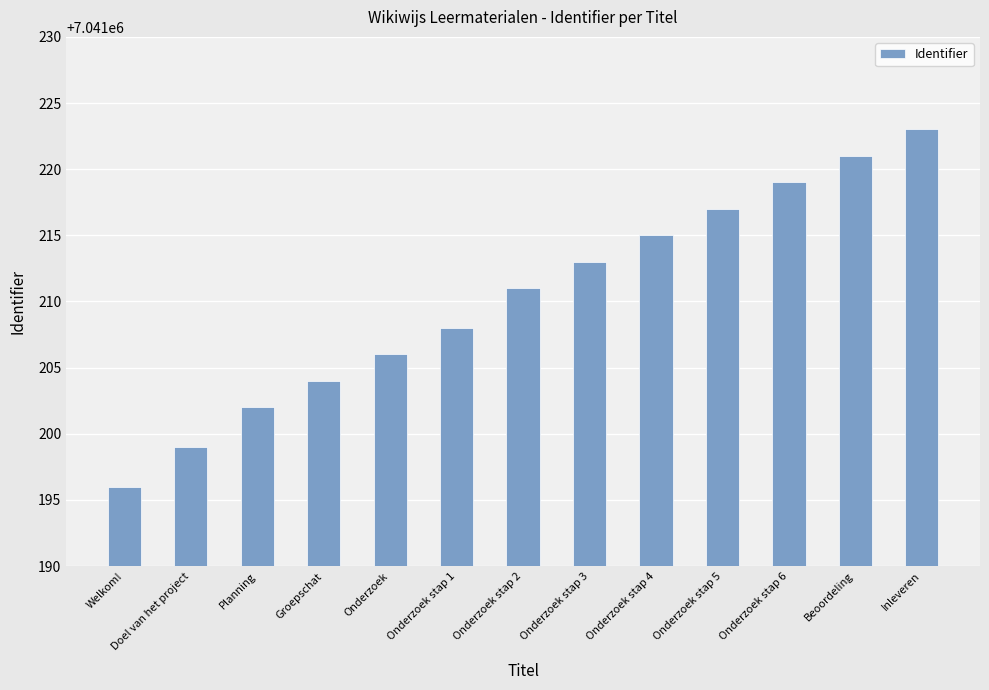

Which category has the lowest value across all series?

Welkom!